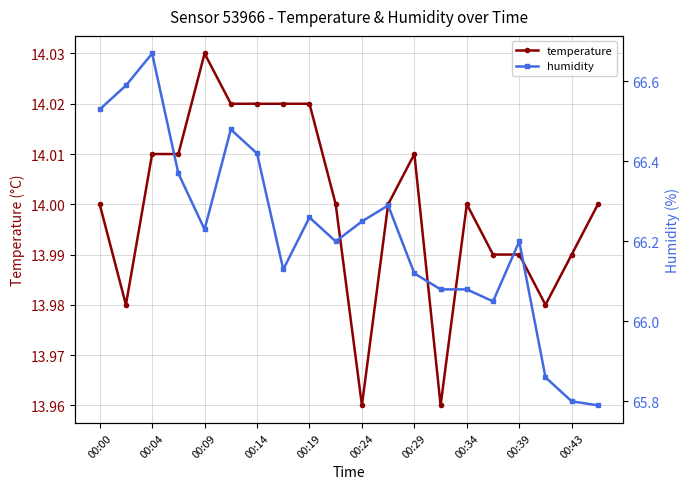

True or false: temperature has more than 2 points higher than both neighbors.

True